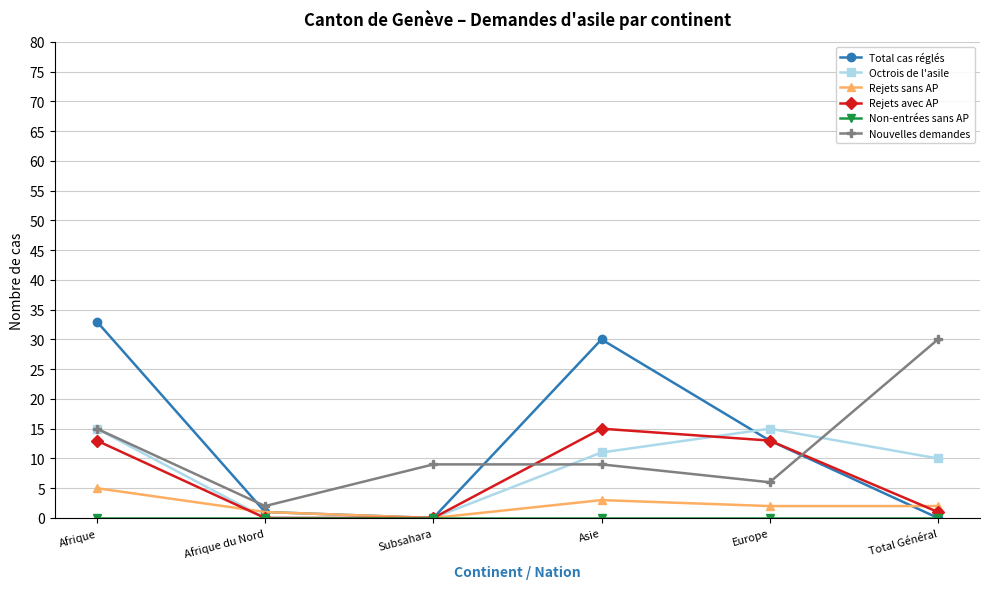

True or false: Rejets sans AP and Nouvelles demandes intersect in this chart.

False